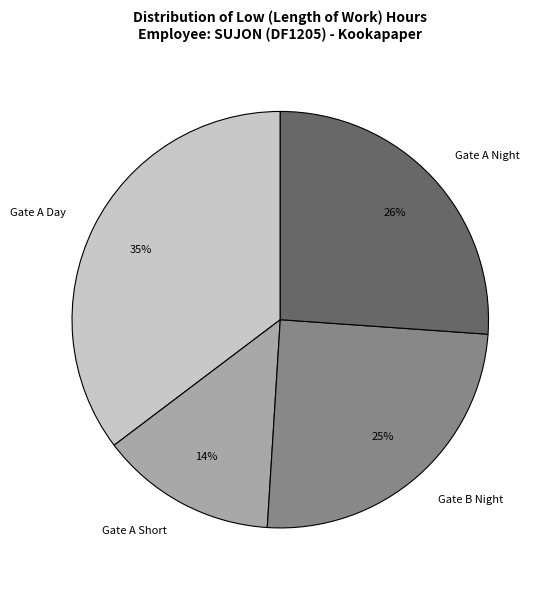

Is there any slice that represents more than half of the pie?

No